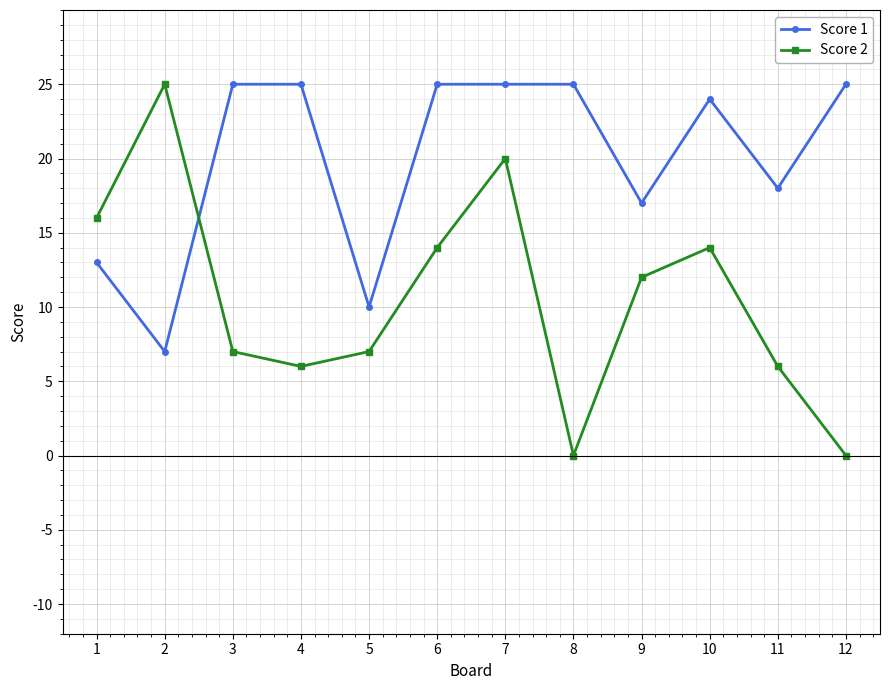

The Score 2 series shows 20 at 7. True or false?

True